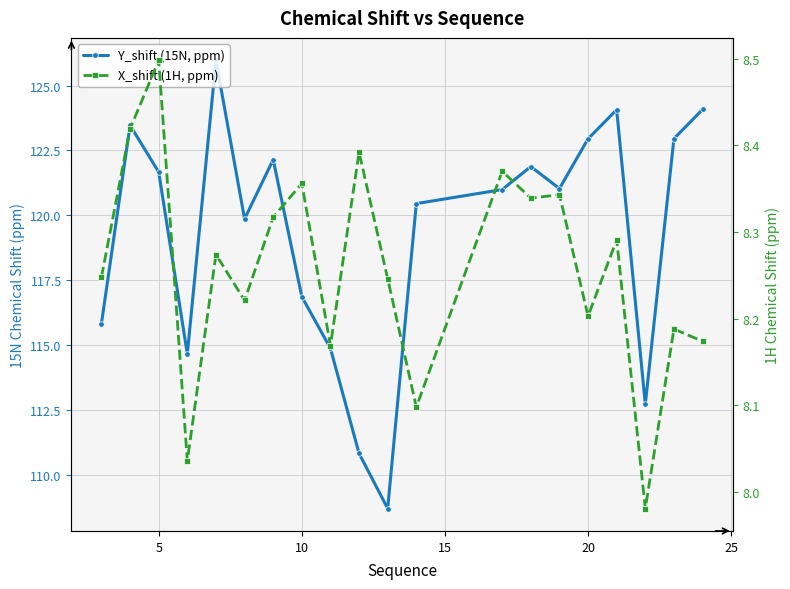

How many lines are shown in the chart?

2